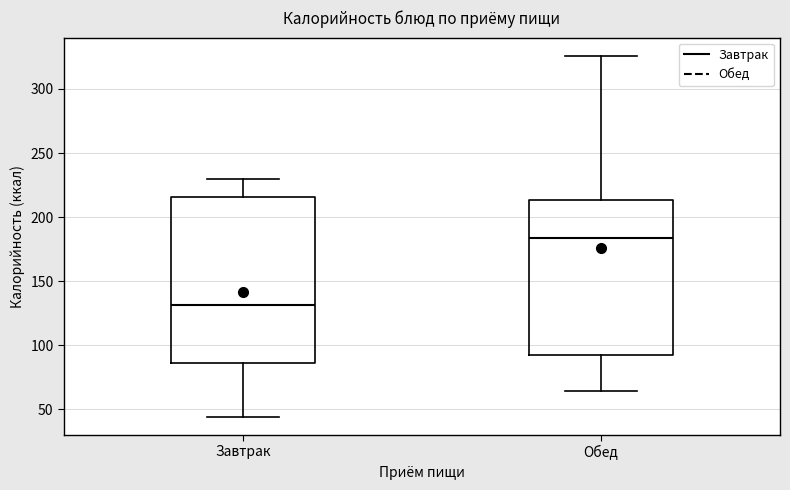

Reading left to right, read every box against the y-axis: the position of its median line, the range the box covers, and the ends of its whiskers. The values are not printed on the chart, so give them approximately, as read against the axis.

Завтрак: median 130, box 85 to 215, whiskers 45 to 230
Обед: median 185, box 90 to 215, whiskers 65 to 325